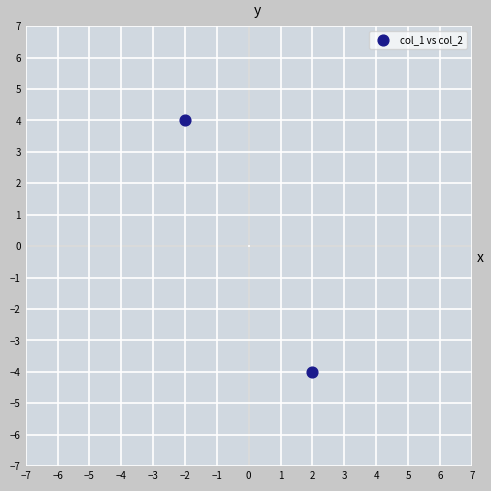

What is the range of X values (max minus min)?

4